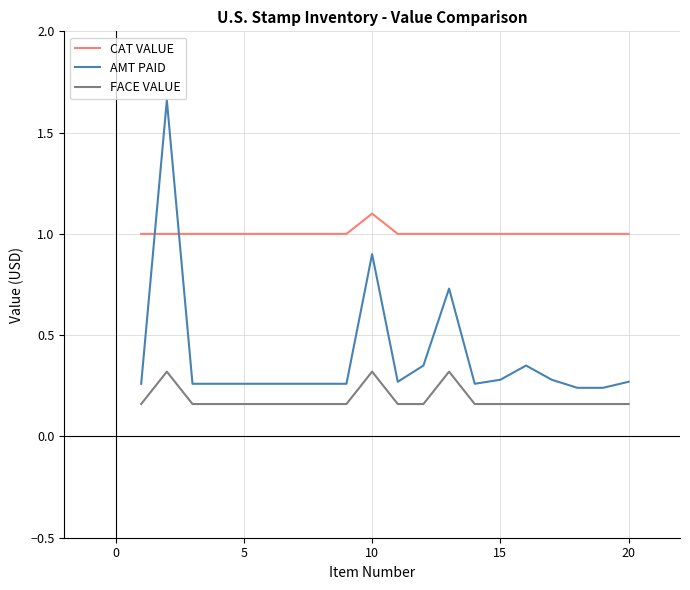

Which series has the widest spread of values?

AMT PAID